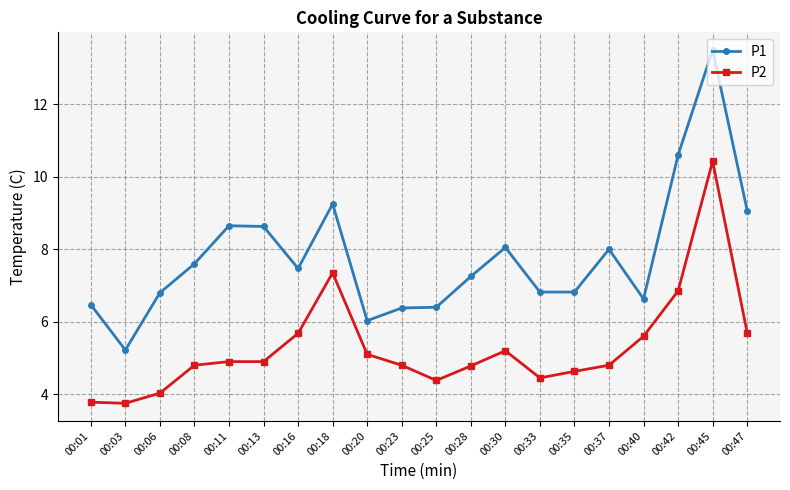

Is it true that P1 equals 18.3 at 00:45?

False